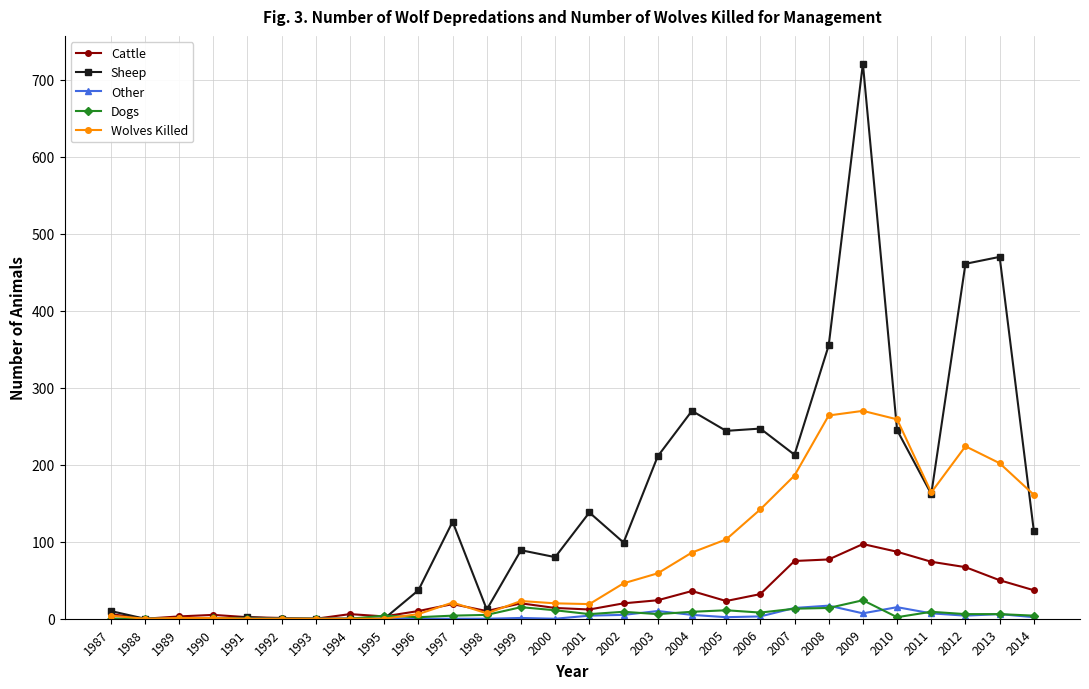

Which series has the largest total across all categories?

Sheep